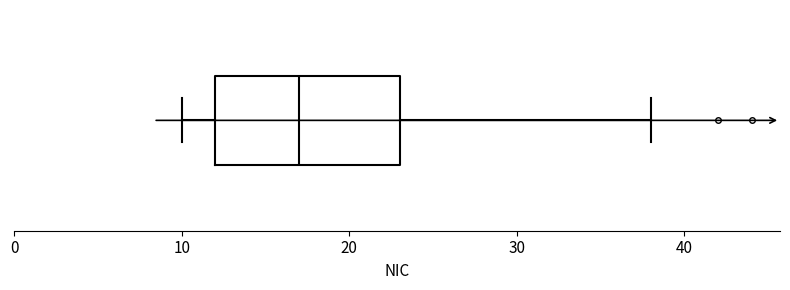

Where does the left whisker of the box end on the x-axis? The values are not printed on the chart, so give them approximately, as read against the axis.

10